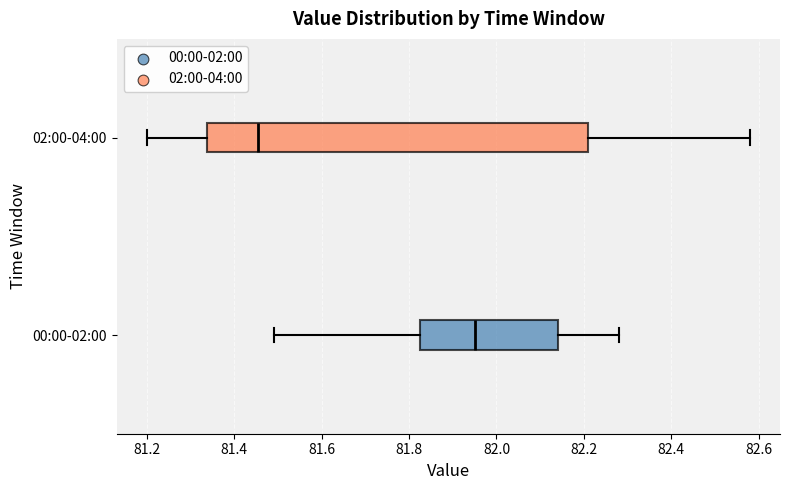

Comparing the boxes themselves (not the whiskers), which one is the widest?

02:00-04:00